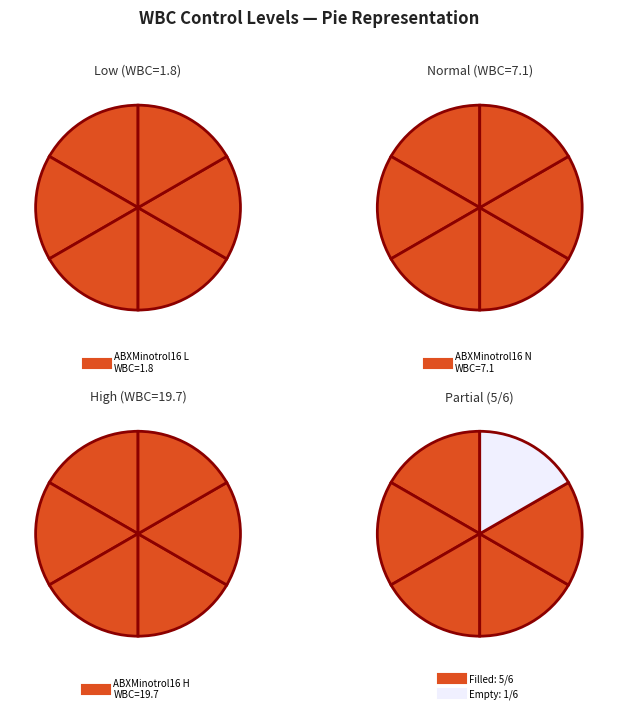

To the nearest percent, what is the difference between the largest and smallest slice percentages?

63%